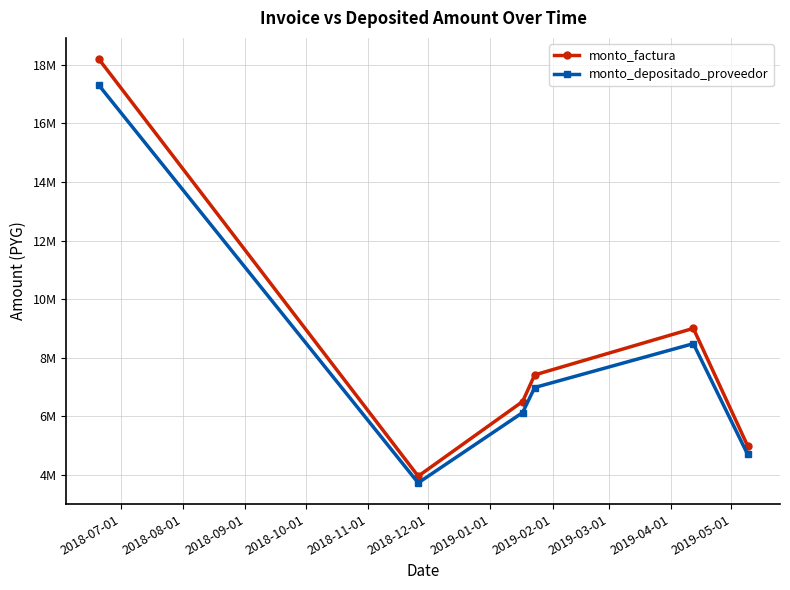

Does the chart have visible grid lines?

Yes